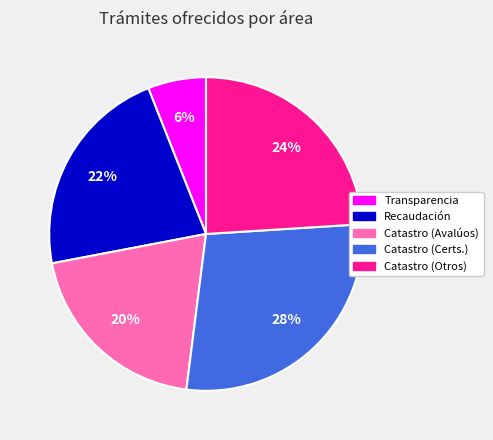

Does any single category account for the majority?

No